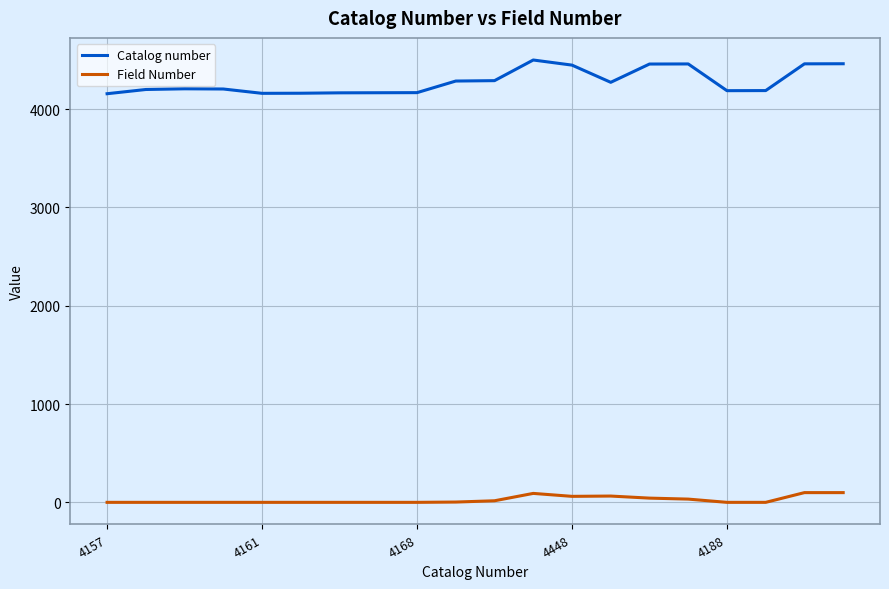

Which series has the largest total across all categories?

Catalog number